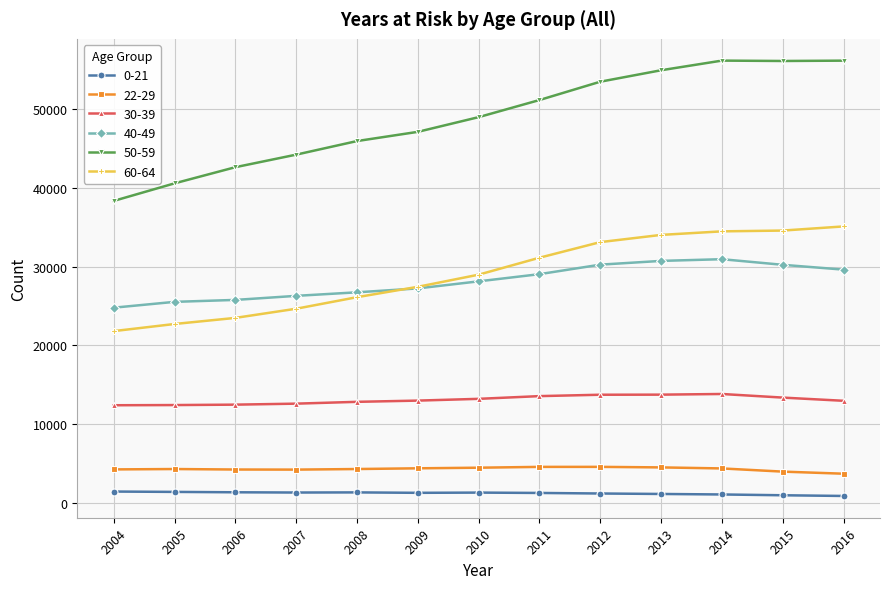

True or false: 60-64 and 40-49 cross at least once.

True